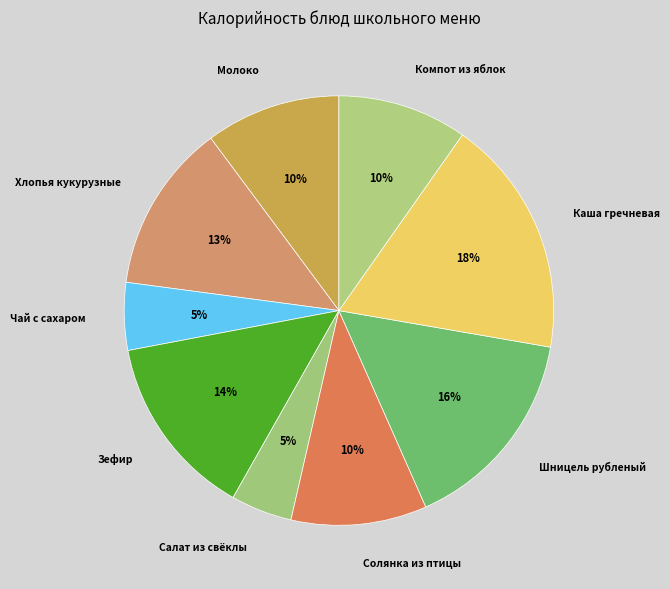

Between Каша гречневая and Компот из яблок, which is larger?

Каша гречневая